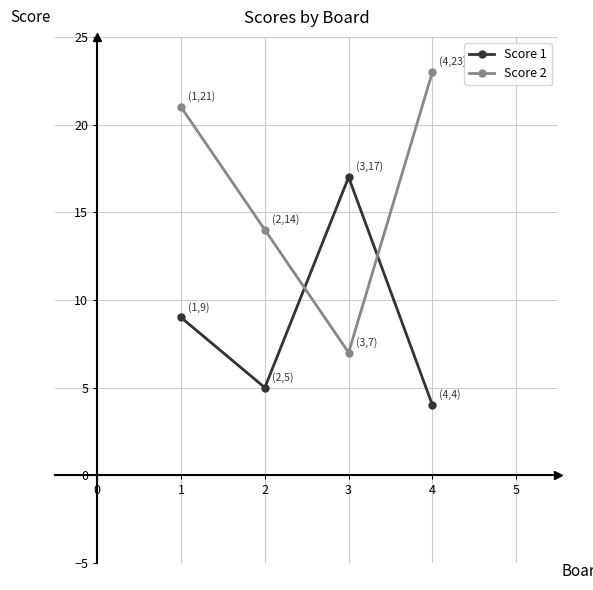

What is the value of the Score 1 point at the 3rd from the left?

17